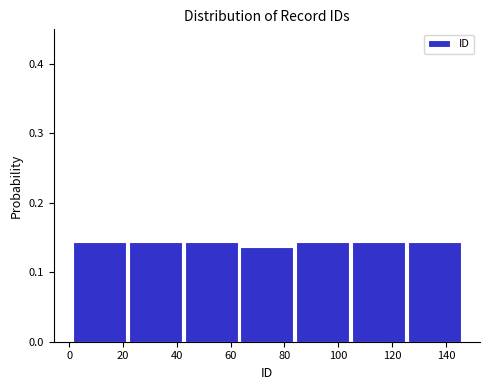

How tall is the bar that spans 2 to 22 on the x-axis? Neither the bar edges nor the heights are printed on the chart, so give them approximately, as read against the axes.

0.14